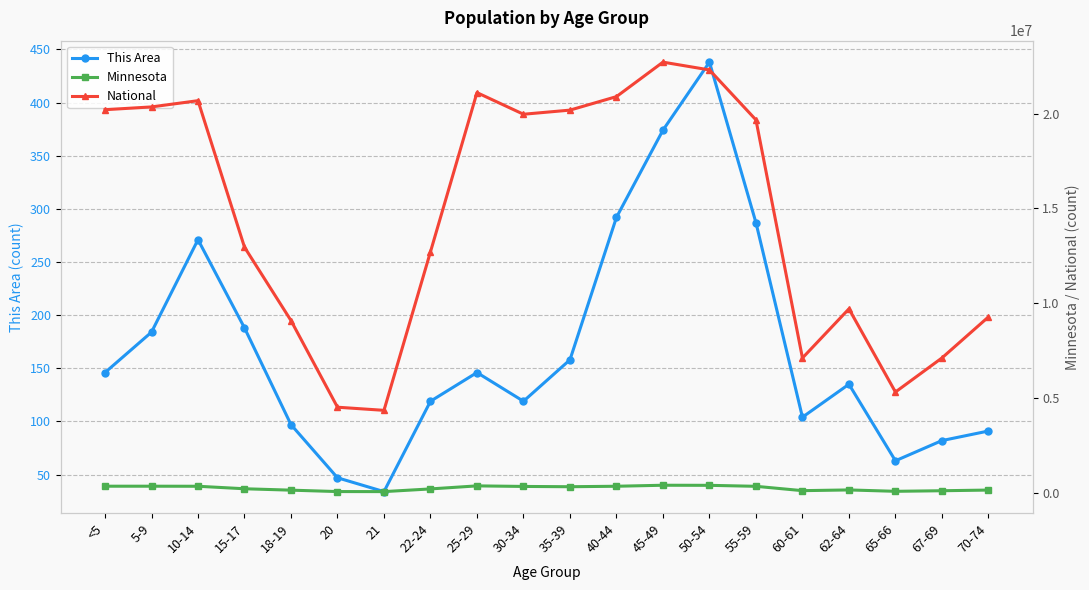

Reading left to right, extract all data points from this chart.

This Area: 146	184	271	188	97	47	34	119	146	119	158	292	374	438	287	104	135	63	82	91
Minnesota: 355504	355536	352342	220681	147148	72732	70594	212325	372686	342900	328190	352904	406203	401695	349589	120761	159014	86158	116412	151857
National: 20201362	20348657	20677194	12954254	9086089	4519129	4354294	12712576	21101849	19962099	20179642	20890964	22708591	22298125	19664805	7113727	9704197	5319902	7115361	9278166